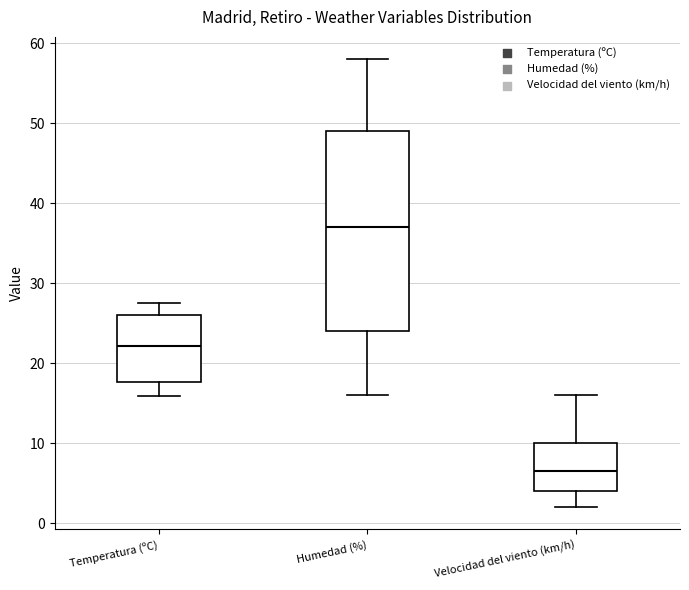

Comparing the boxes themselves (not the whiskers), which one is the tallest?

Humedad (%)